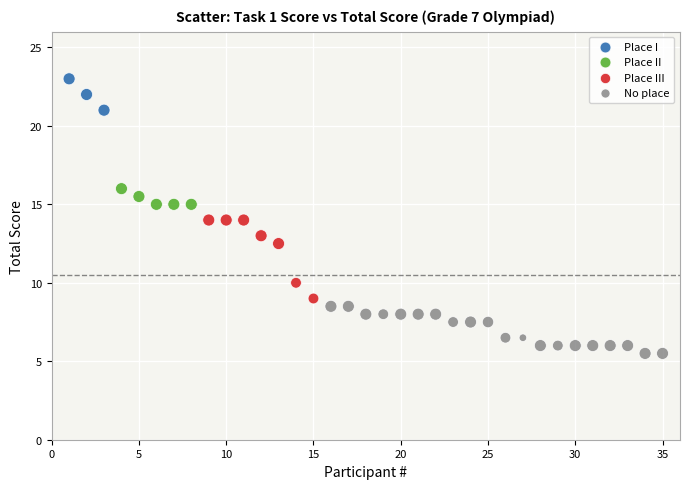

Which series reaches the minimum Y coordinate?

No place